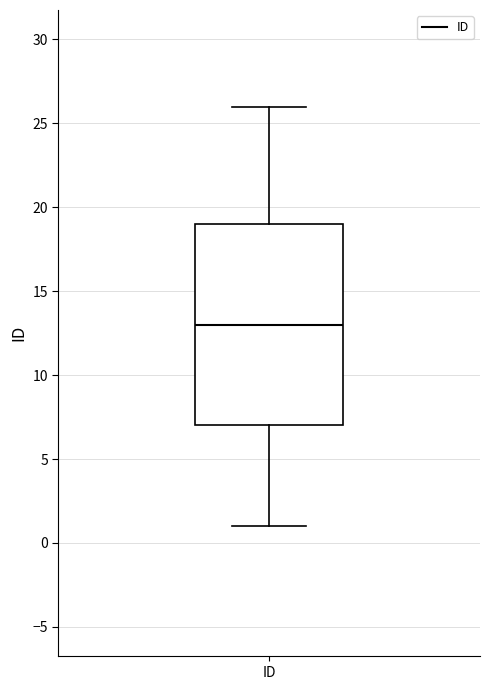

Read this box plot against the y-axis: the position of the median line, the range covered by the box, and the ends of both whiskers. The values are not printed on the chart, so give them approximately, as read against the axis.

median 13, box 7 to 19, whiskers 1 to 26